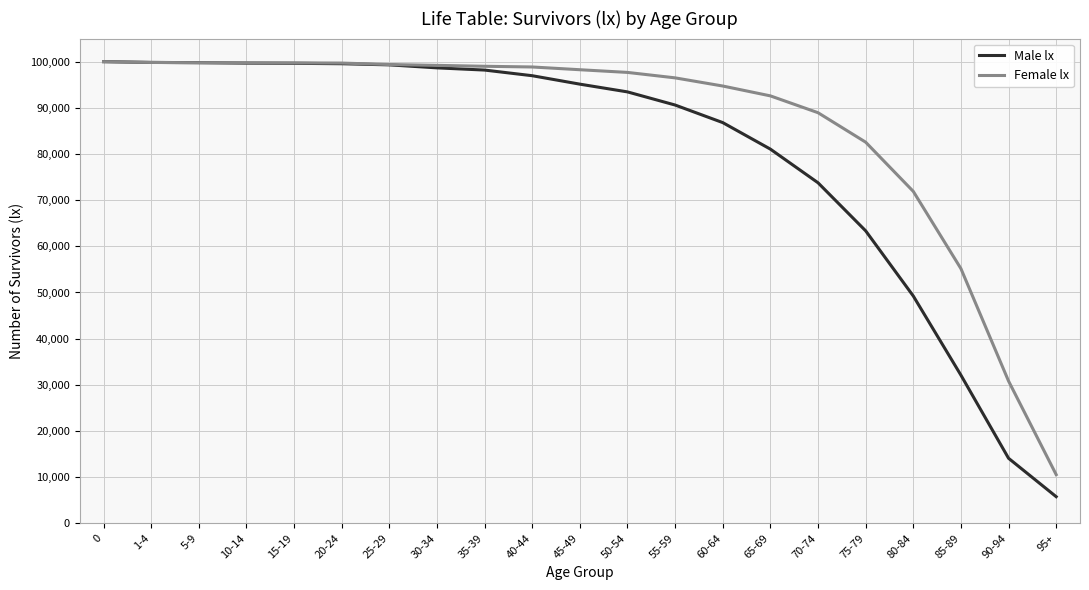

What is the difference between the maximum and minimum values in the Male lx series?

94229